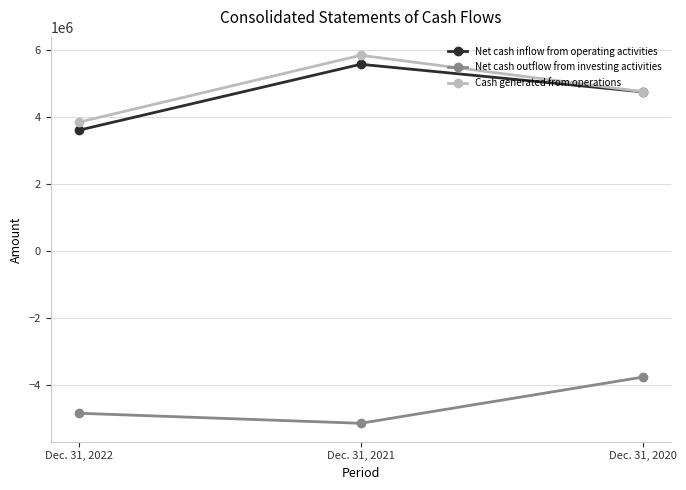

How many values in the Net cash outflow from investing activities series exceed -4838643?

1